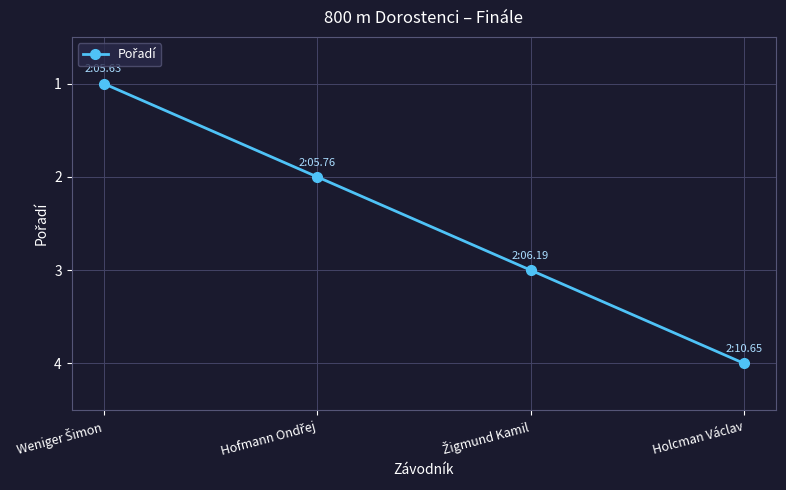

What is the maximum value shown in the chart?

4